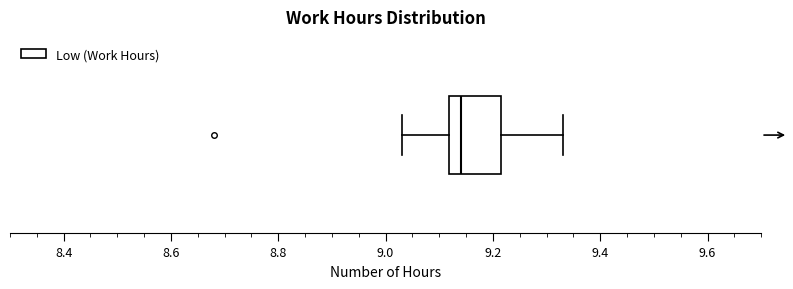

Read this box plot against the x-axis: the position of the median line, the range covered by the box, and the ends of both whiskers. The values are not printed on the chart, so give them approximately, as read against the axis.

median 9.14, box 9.12 to 9.22, whiskers 9.04 to 9.34